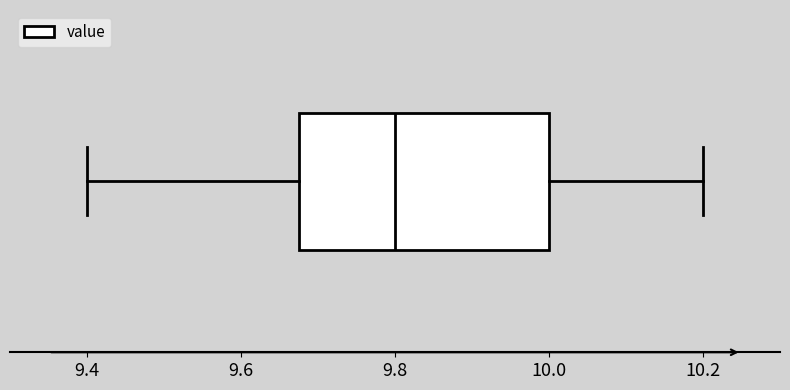

Where does the right whisker of the box end on the x-axis? The values are not printed on the chart, so give them approximately, as read against the axis.

10.20